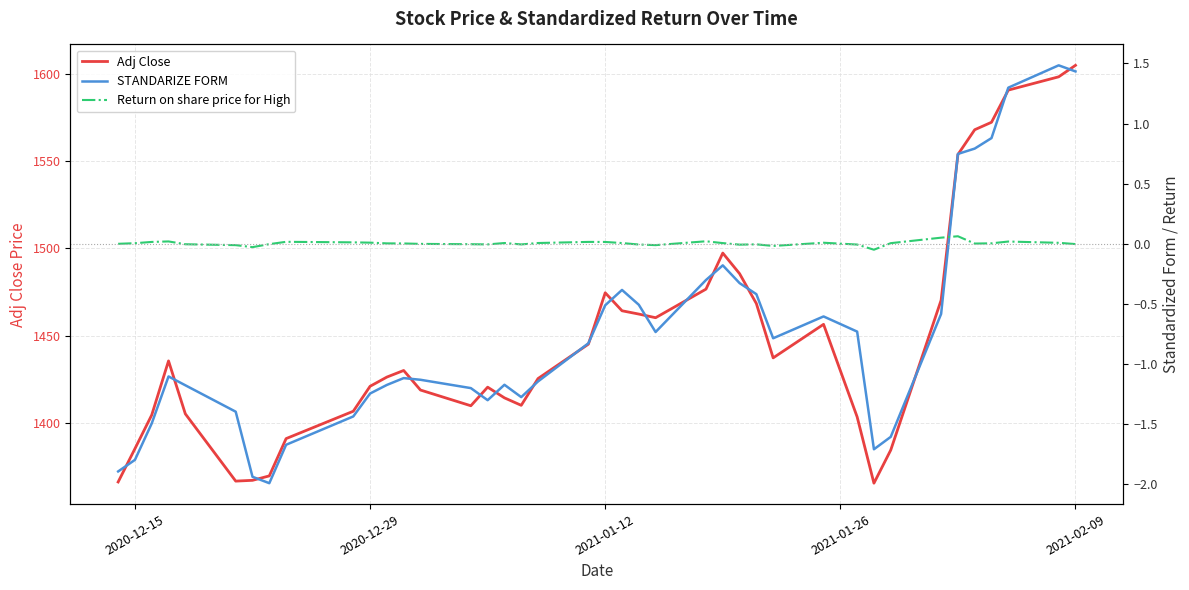

Does the chart display data point markers on the line(s)?

No